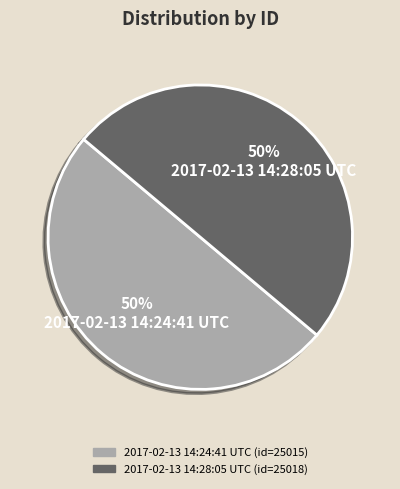

How many segments does this pie chart have?

2